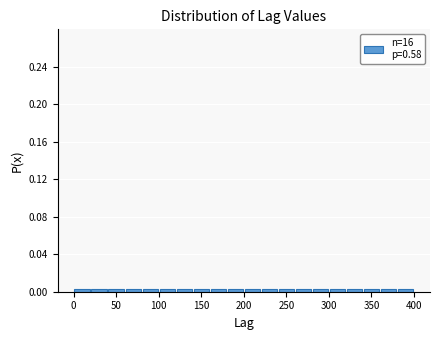

Reading left to right, transcribe this chart: for each bar, give the range it covers on the x-axis and its height. The values are not printed on the chart, so give them approximately, as read against the axis.

0 to 20: under 0.005
20 to 40: under 0.005
40 to 60: under 0.005
60 to 80: under 0.005
80 to 100: under 0.005
100 to 120: under 0.005
120 to 140: under 0.005
140 to 160: under 0.005
160 to 180: under 0.005
180 to 200: under 0.005
200 to 220: under 0.005
220 to 240: under 0.005
240 to 260: under 0.005
260 to 280: under 0.005
280 to 300: under 0.005
300 to 320: under 0.005
320 to 340: under 0.005
340 to 360: under 0.005
360 to 380: under 0.005
380 to 400: under 0.005